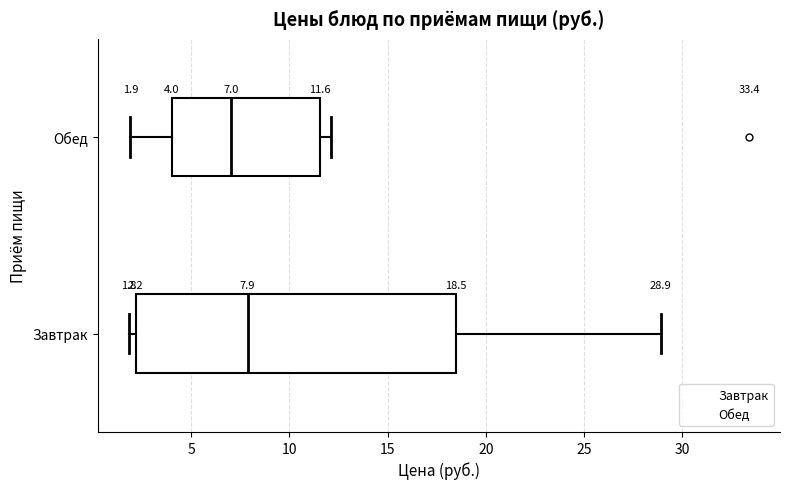

Which box's median line is the furthest to the left?

Обед